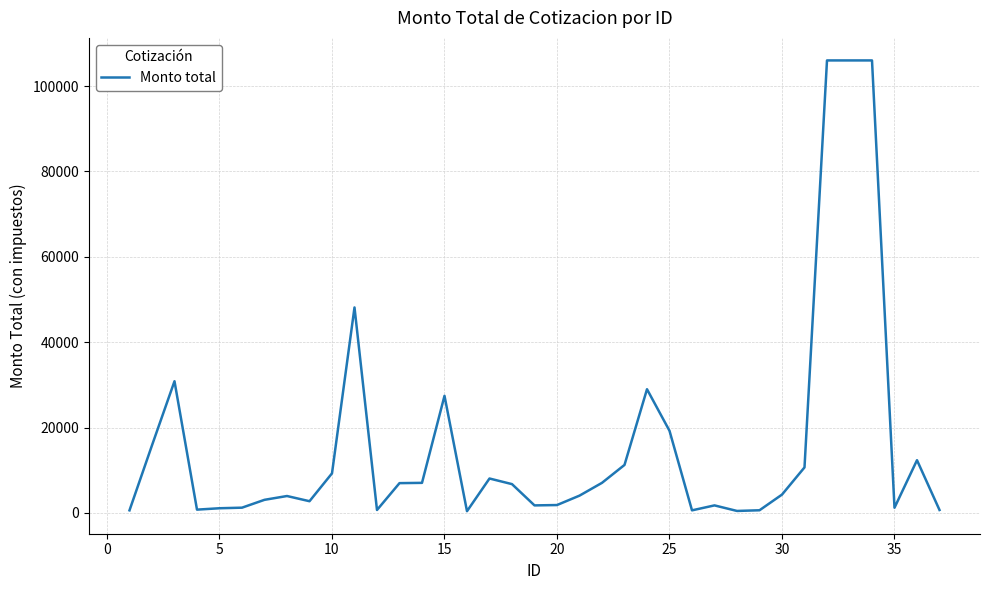

What is the difference between the maximum and minimum values?

105581.5